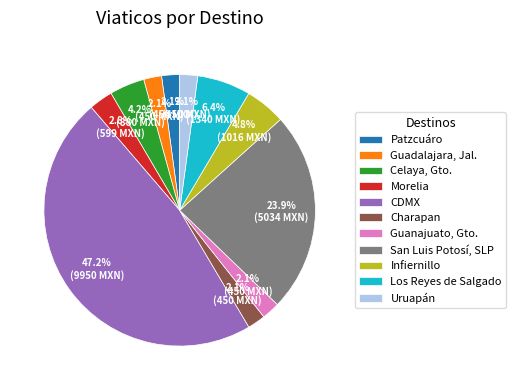

Combined, do Patzcuáro and Guadalajara, Jal. account for over 50%?

No